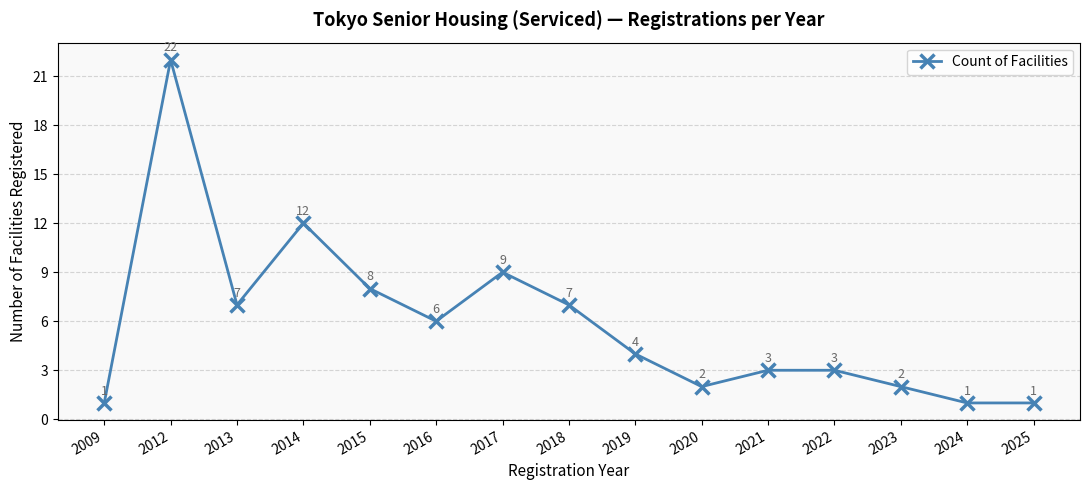

What is the difference between the maximum and minimum values?

21